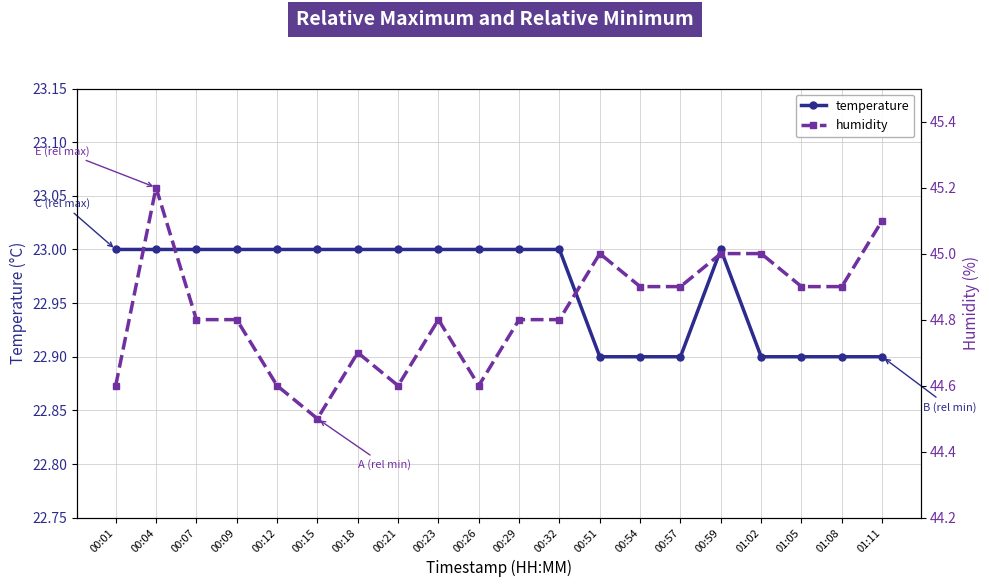

True or false: humidity and temperature cross at least once.

False